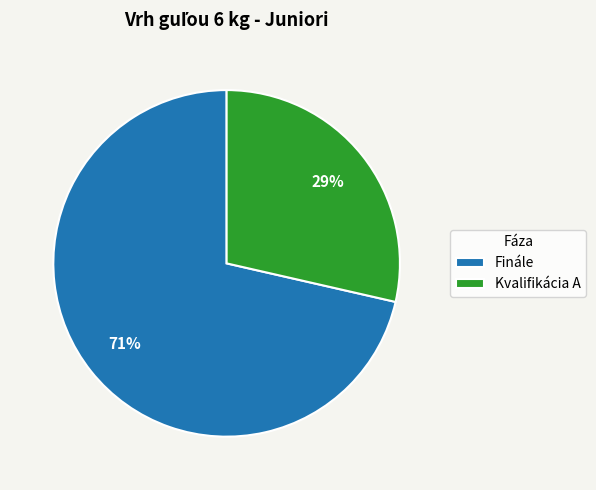

The Kvalifikácia A slice represents 22% of the pie. True or false?

False